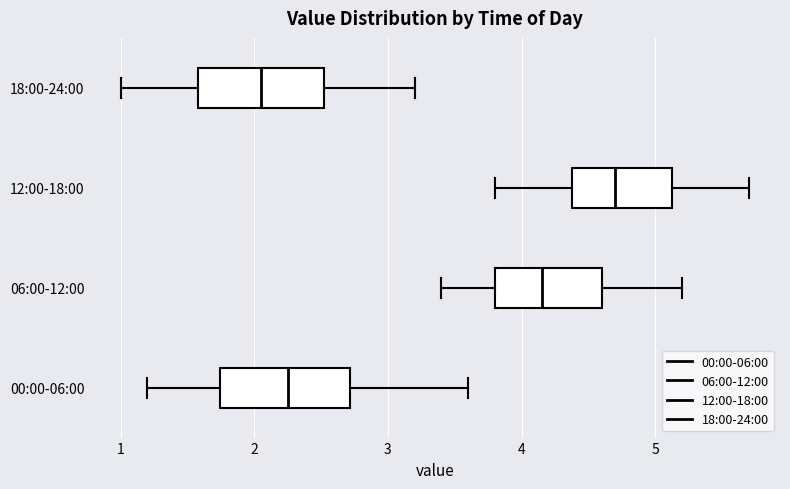

Where is the right edge of the box for 00:00-06:00 on the x-axis? The values are not printed on the chart, so give them approximately, as read against the axis.

2.7